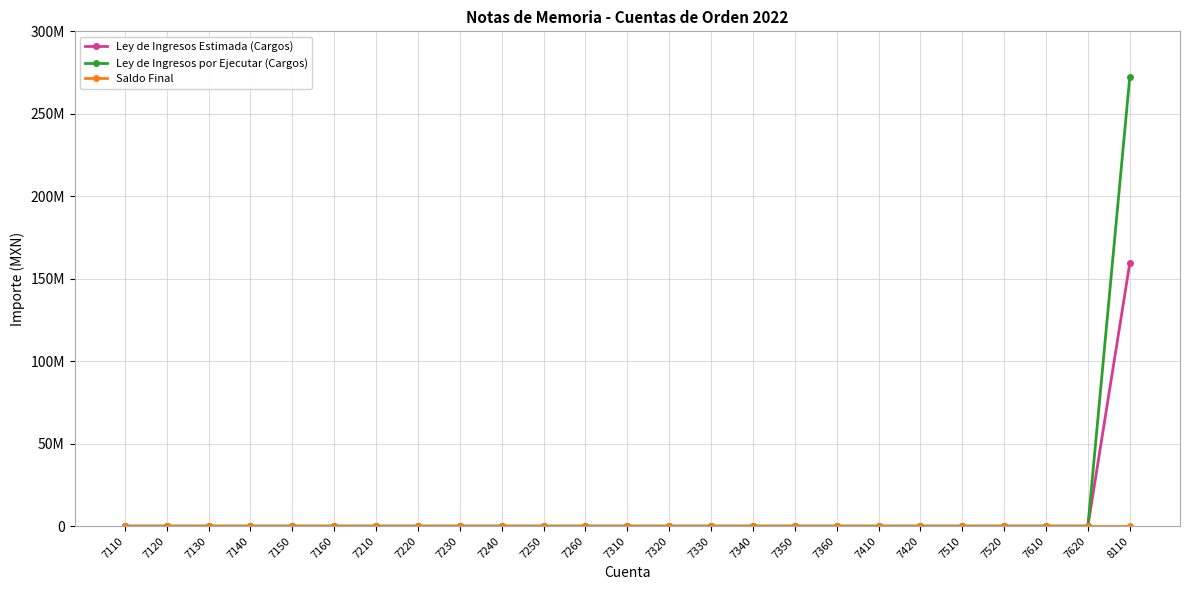

List the labels in order of Ley de Ingresos Estimada (Cargos) value, smallest first.

7110, 7120, 7130, 7140, 7150, 7160, 7210, 7220, 7230, 7240, 7250, 7260, 7310, 7320, 7330, 7340, 7350, 7360, 7410, 7420, 7510, 7520, 7610, 7620, 8110